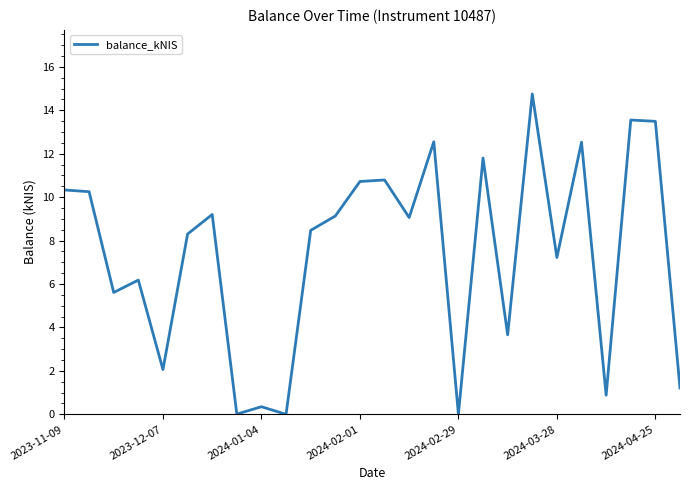

What is the greatest value displayed?

14.8